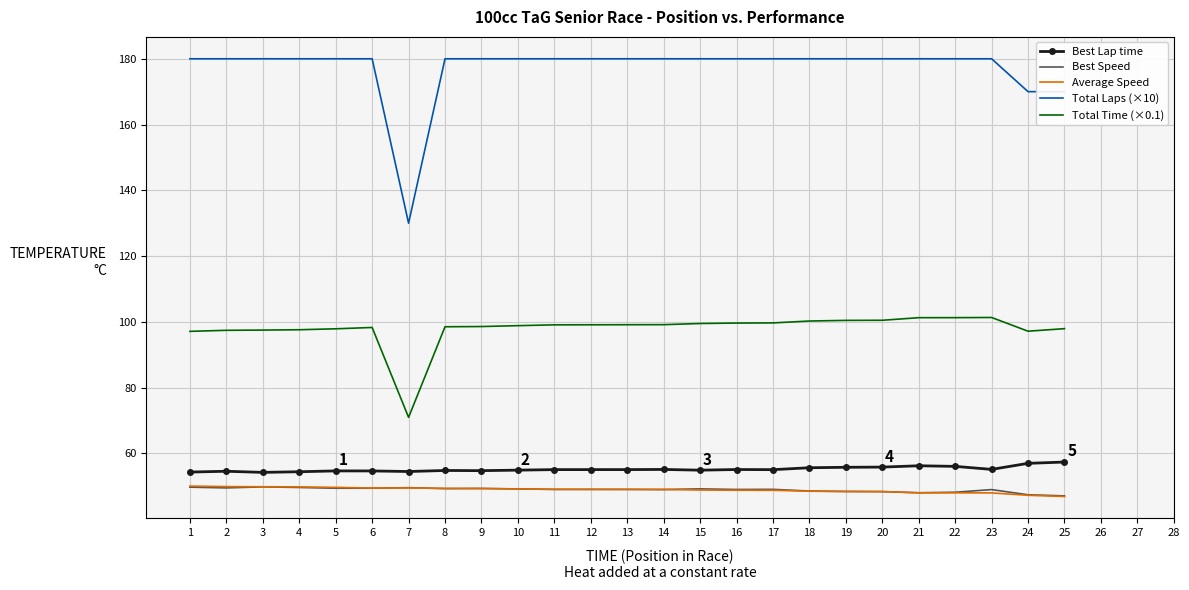

True or false: Total Laps (×10) and Average Speed cross at least once.

False